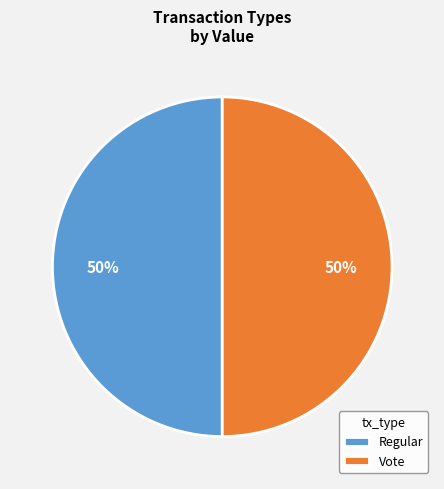

The Vote slice represents 89% of the pie. True or false?

False